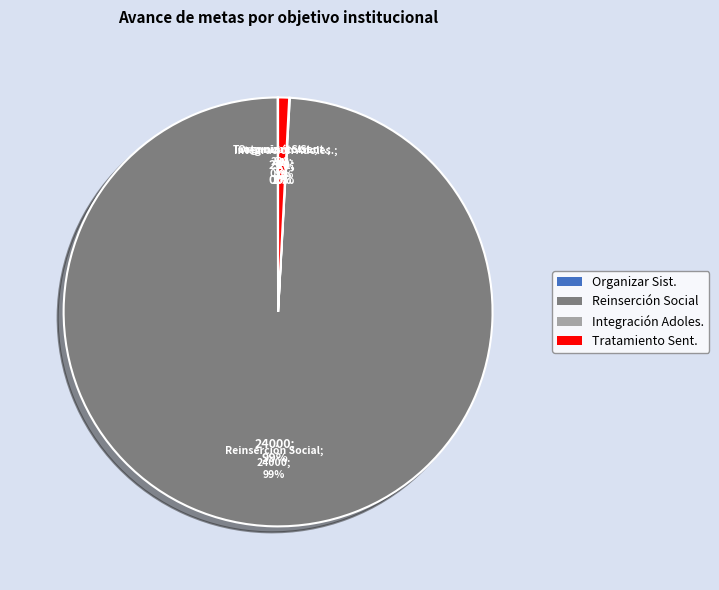

Count the number of slices in the pie.

6